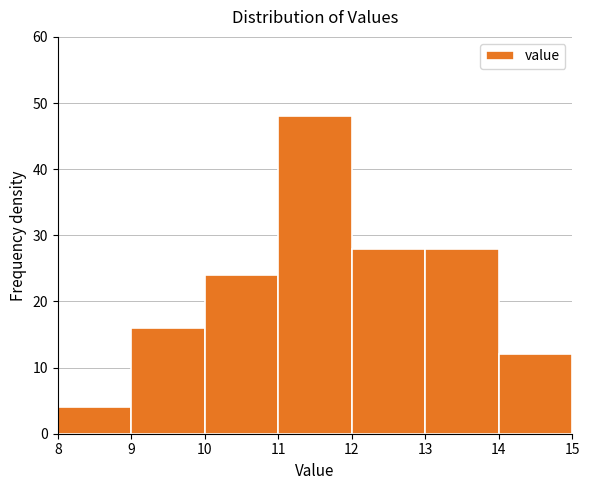

Reading left to right, transcribe this chart: for each bar, give the range it covers on the x-axis and its height. The values are not printed on the chart, so give them approximately, as read against the axis.

8 to 9: 4
9 to 10: 16
10 to 11: 24
11 to 12: 48
12 to 13: 28
13 to 14: 28
14 to 15: 12